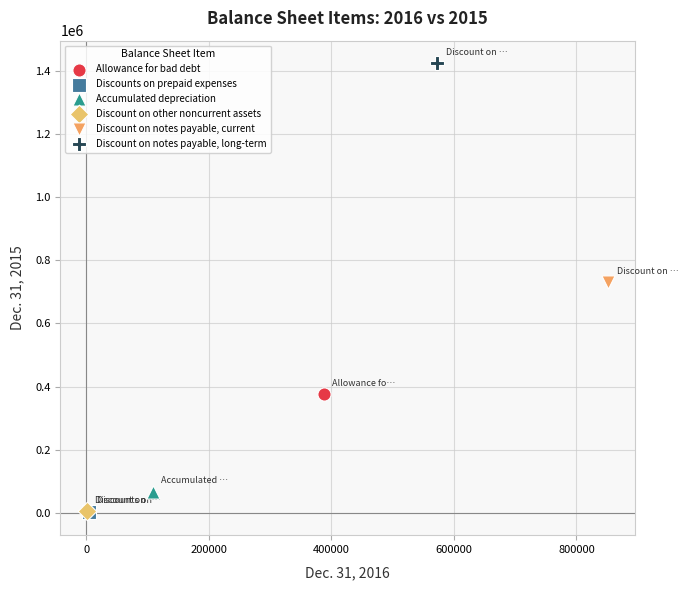

What are all the series names shown in the legend?

Allowance for bad debt, Discounts on prepaid expenses, Accumulated depreciation, Discount on other noncurrent assets, Discount on notes payable, current, Discount on notes payable, long-term